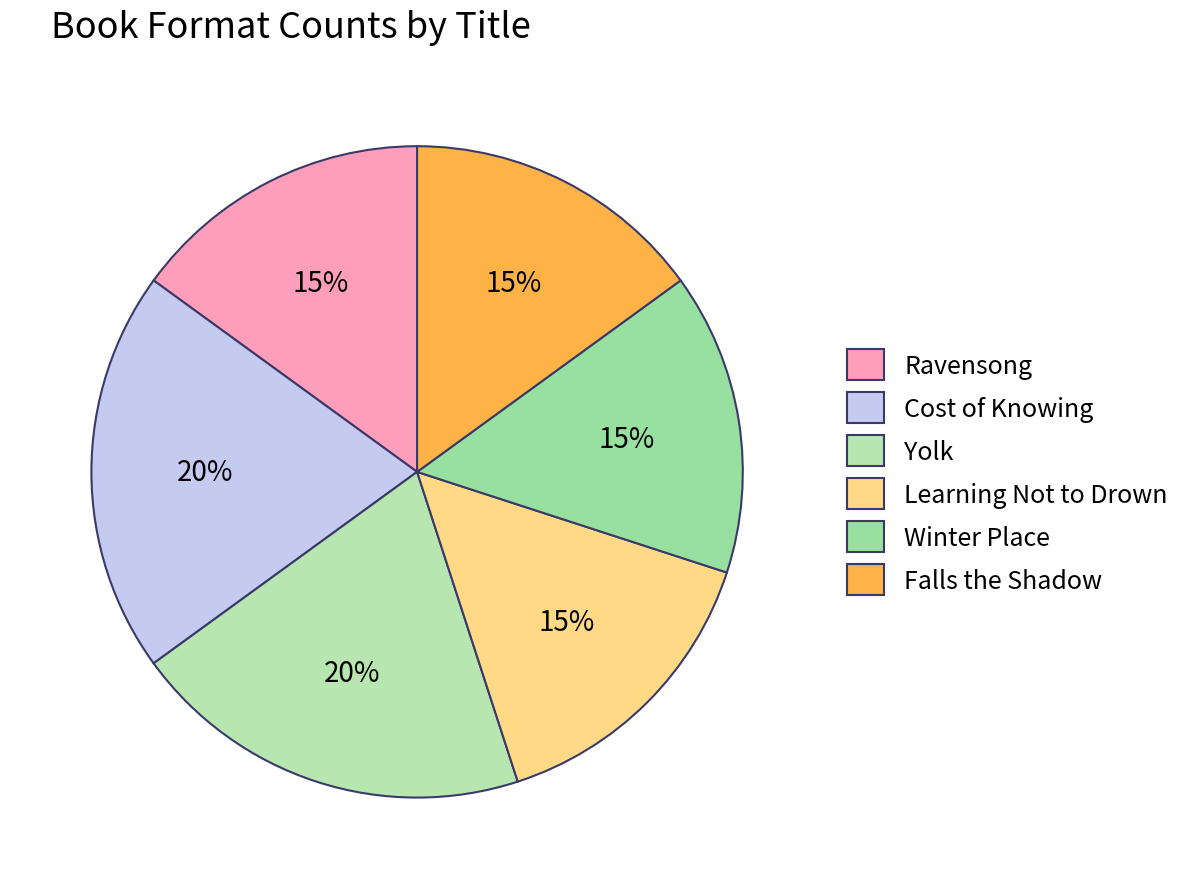

Which slice is the smallest?

Ravensong